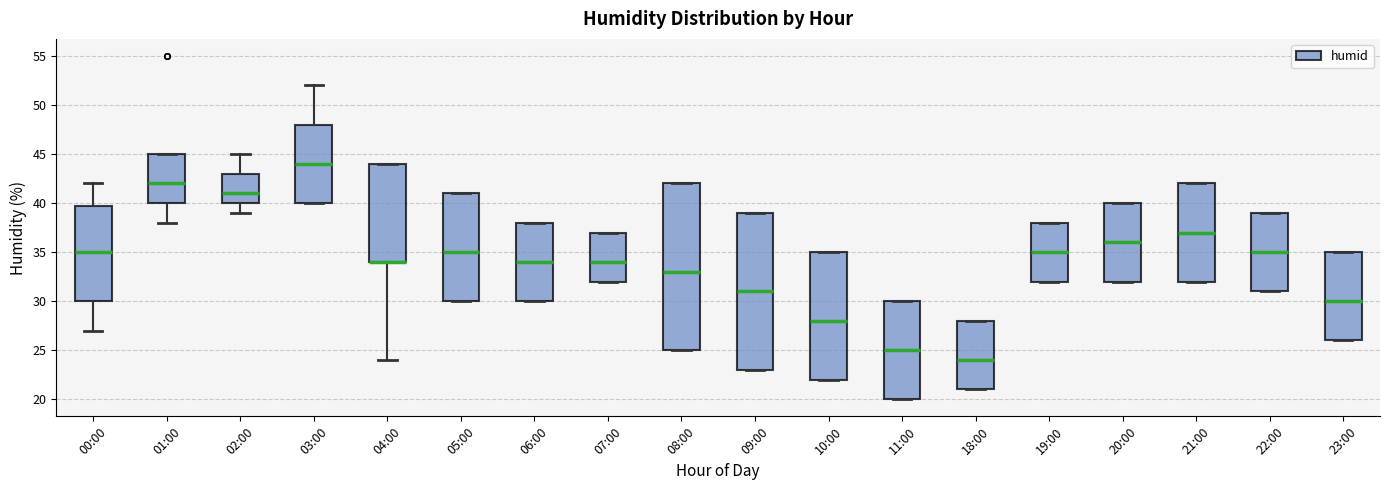

Reading left to right, read every box against the y-axis: the position of its median line, the range the box covers, and the ends of its whiskers. The values are not printed on the chart, so give them approximately, as read against the axis.

00:00: median 35, box 30 to 40, whiskers 27 to 42
01:00: median 42, box 40 to 45, whiskers 38 to 45
02:00: median 41, box 40 to 43, whiskers 39 to 45
03:00: median 44, box 40 to 48, whiskers 40 to 52
04:00: median 34 (drawn on the box's lower edge), box 34 to 44, whiskers 24 to 44
05:00: median 35, box 30 to 41, whiskers 30 to 41
06:00: median 34, box 30 to 38, whiskers 30 to 38
07:00: median 34, box 32 to 37, whiskers 32 to 37
08:00: median 33, box 25 to 42, whiskers 25 to 42
09:00: median 31, box 23 to 39, whiskers 23 to 39
10:00: median 28, box 22 to 35, whiskers 22 to 35
11:00: median 25, box 20 to 30, whiskers 20 to 30
18:00: median 24, box 21 to 28, whiskers 21 to 28
19:00: median 35, box 32 to 38, whiskers 32 to 38
20:00: median 36, box 32 to 40, whiskers 32 to 40
21:00: median 37, box 32 to 42, whiskers 32 to 42
22:00: median 35, box 31 to 39, whiskers 31 to 39
23:00: median 30, box 26 to 35, whiskers 26 to 35